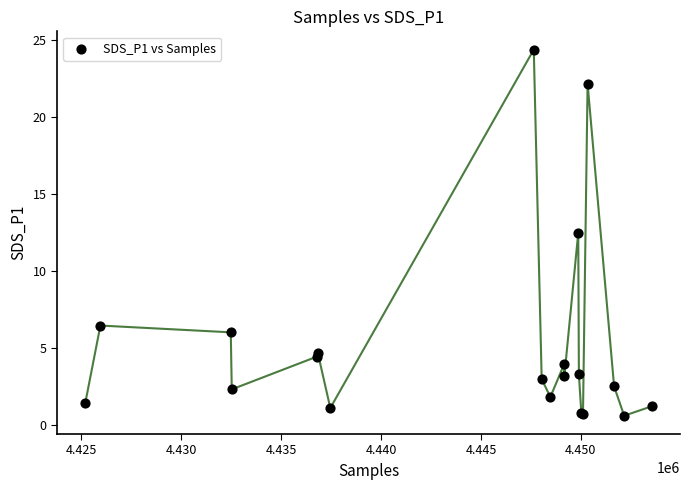

What Y value in the scatter plot is closest to 12?

12.5